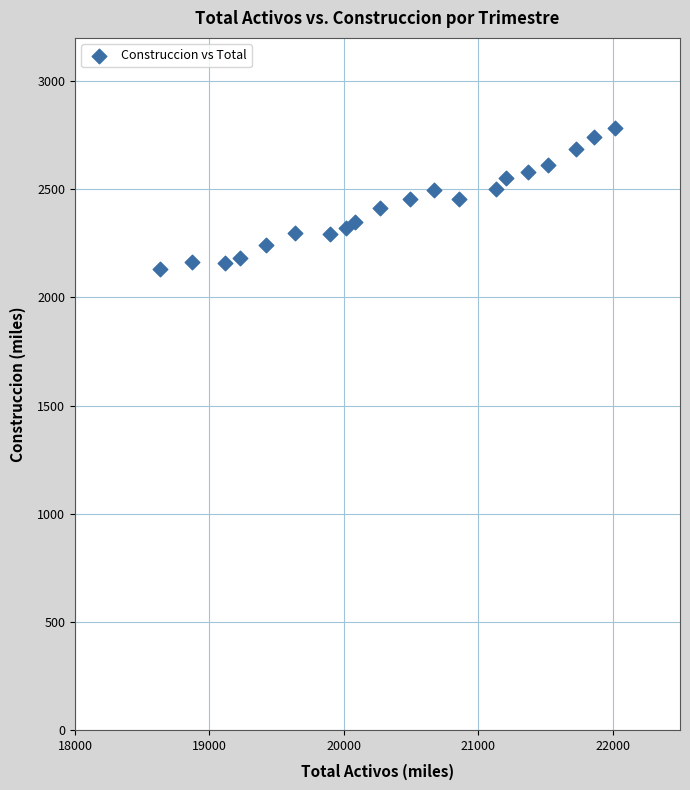

What is the range of X values (max minus min)?

3379.7